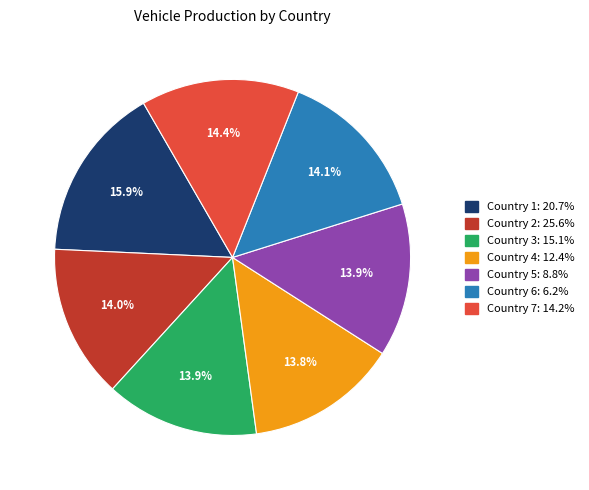

Count the number of slices in the pie.

7